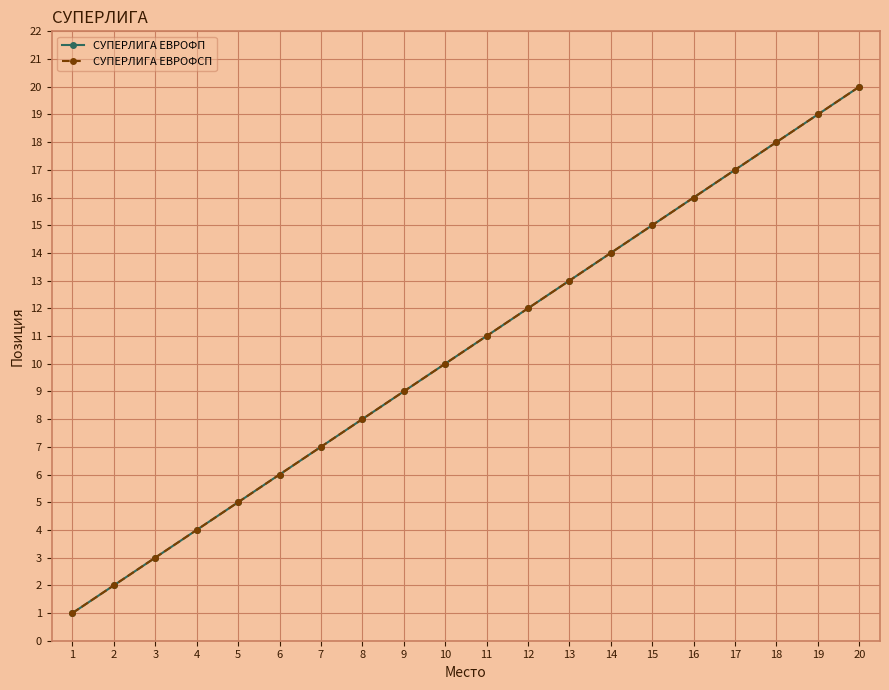

Which series has the widest spread of values?

СУПЕРЛИГА ЕВРОФП